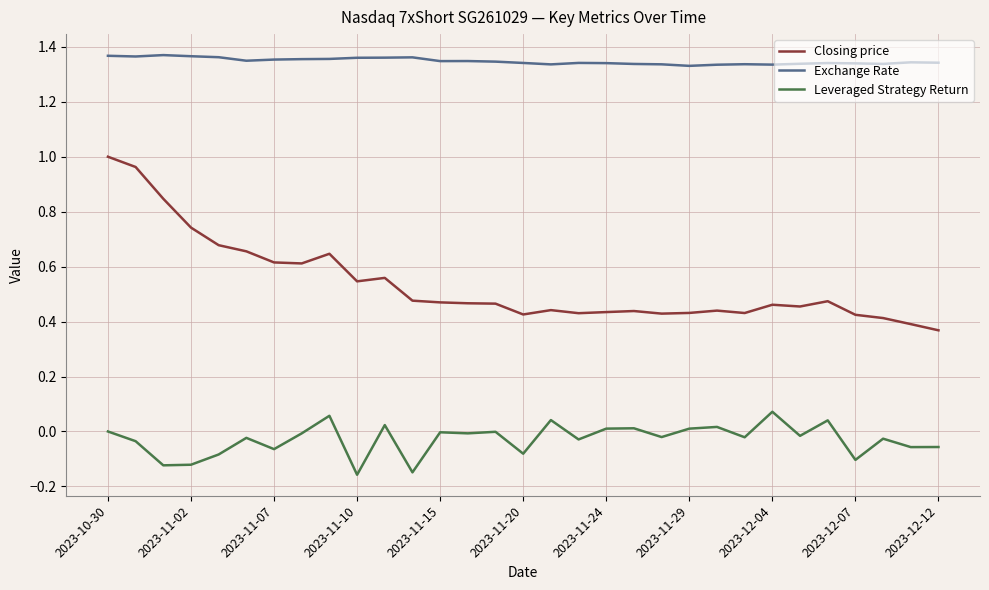

True or false: Leveraged Strategy Return and Exchange Rate cross at least once.

False